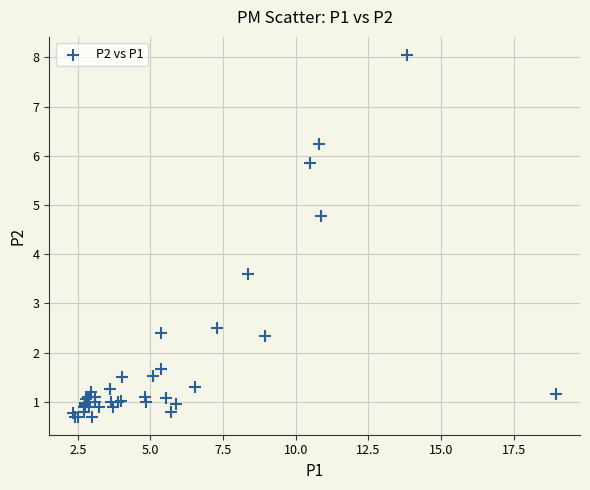

What Y value in the scatter plot is closest to 4?

3.6